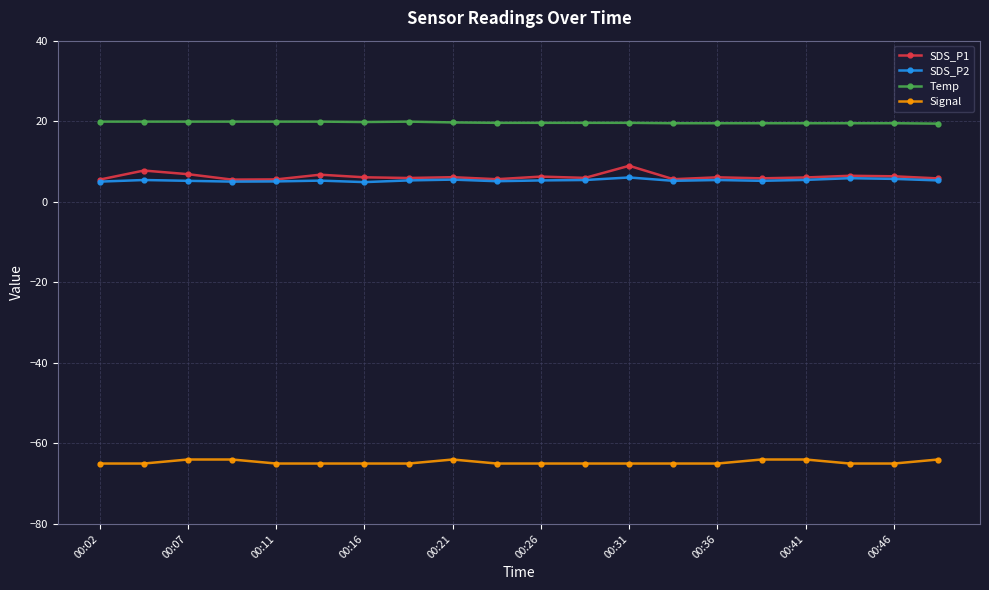

True or false: Signal has more than 0 points higher than both neighbors.

True